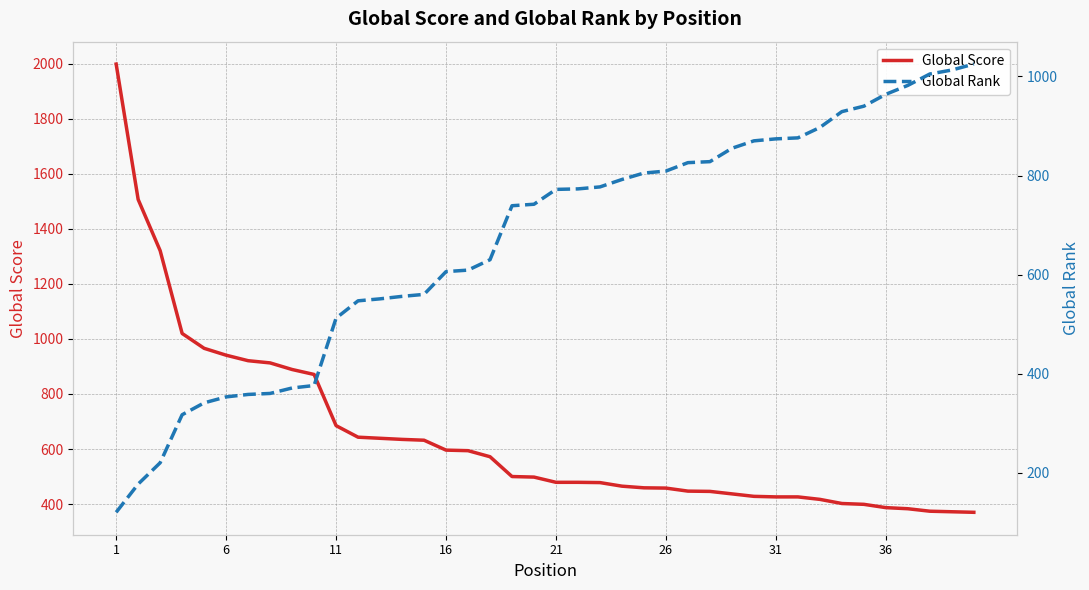

What is the minimum value for Global Score?

370